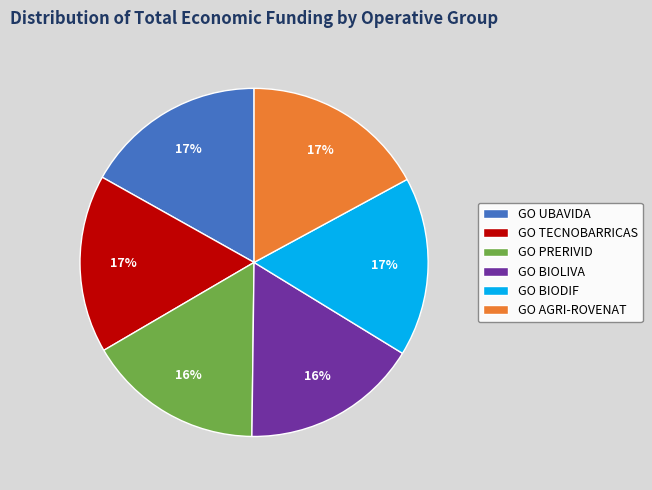

What percentage is the GO UBAVIDA slice, to the nearest percent?

17%